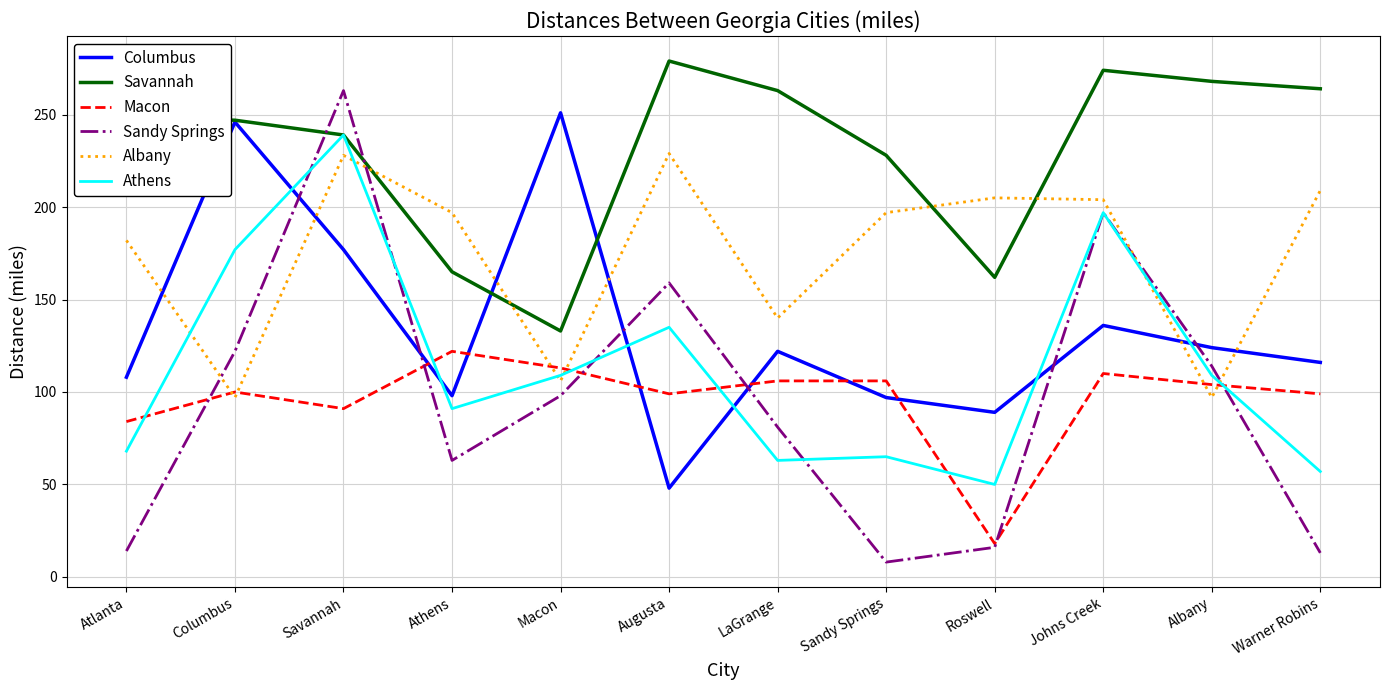

True or false: Savannah has a value of 115 at Athens.

False